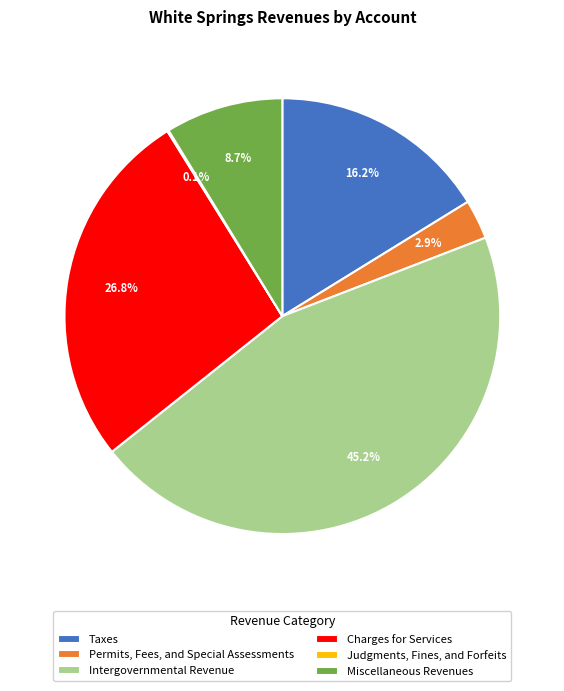

Does any single category account for the majority?

No